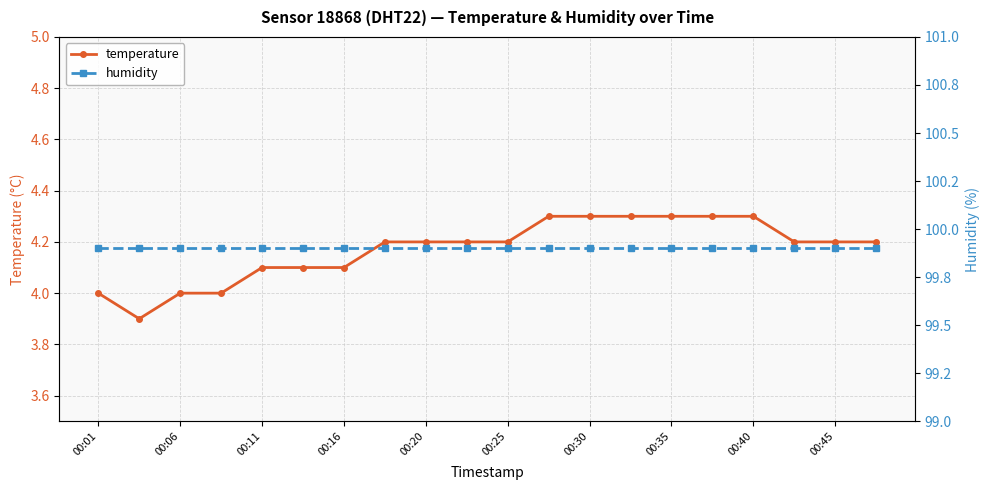

True or false: temperature and humidity cross at least once.

False